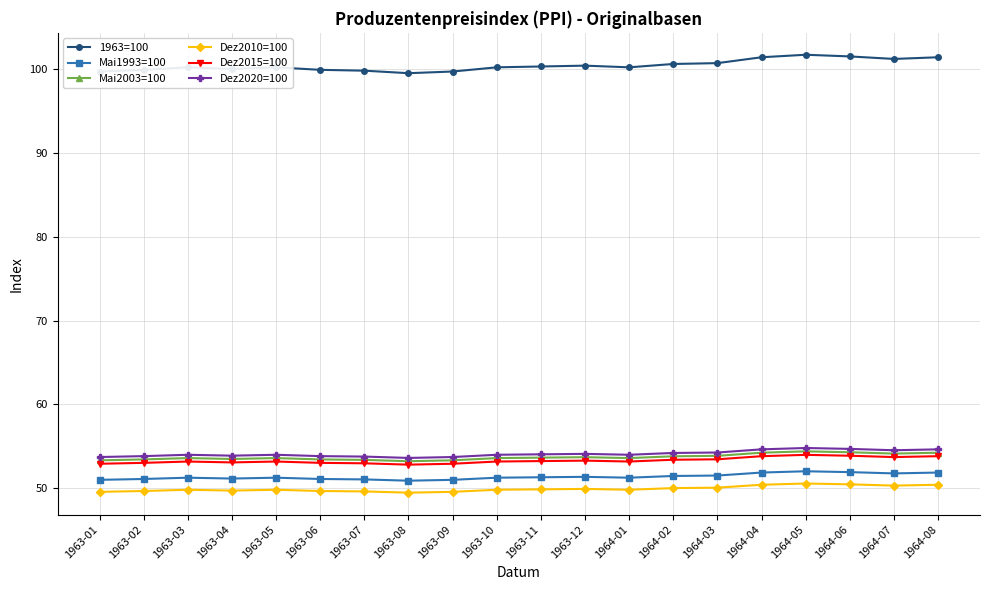

At how many categories does at least one series exceed 75?

20